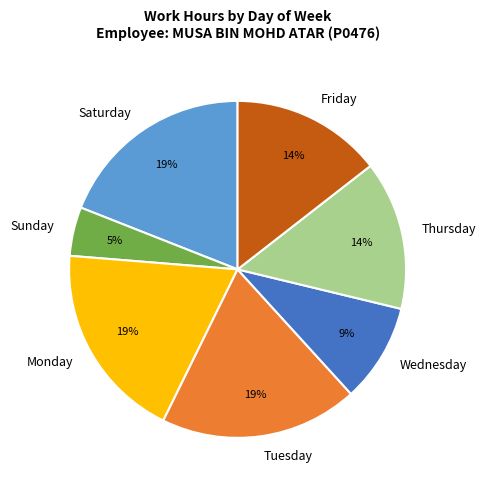

To the nearest percent, what is the average slice percentage?

14%